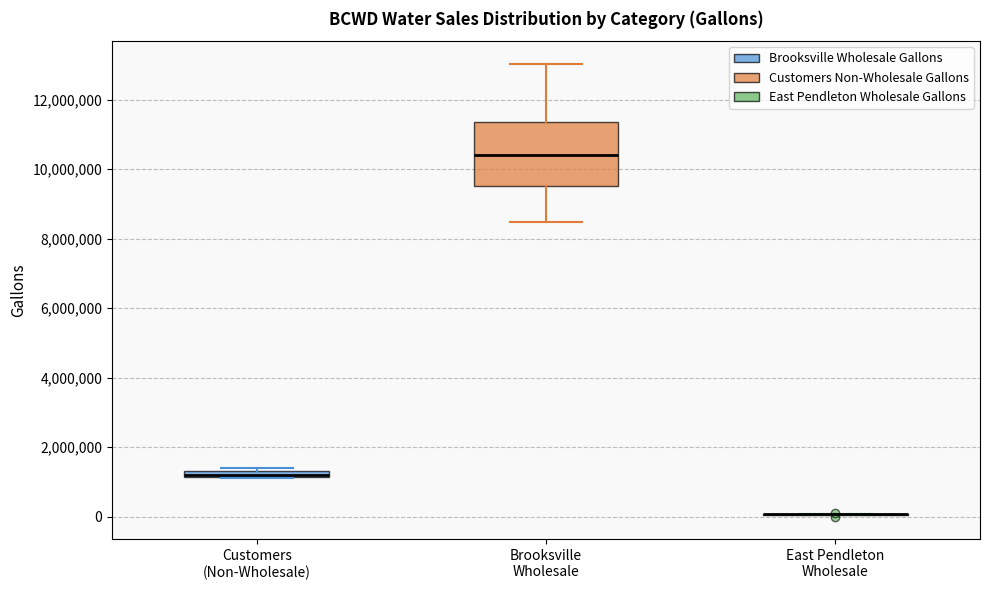

Comparing the boxes themselves (not the whiskers), which one is the tallest?

Brooksville Wholesale